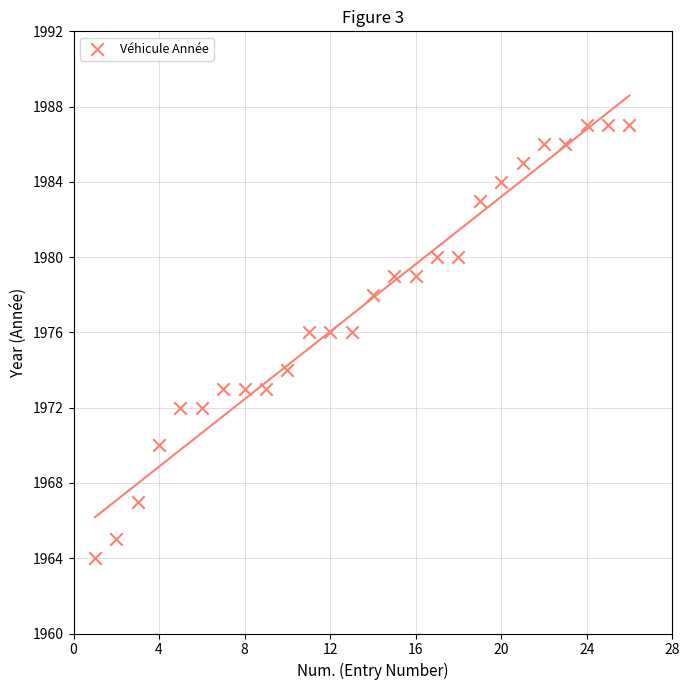

What is the range of Y values (max minus min)?

23